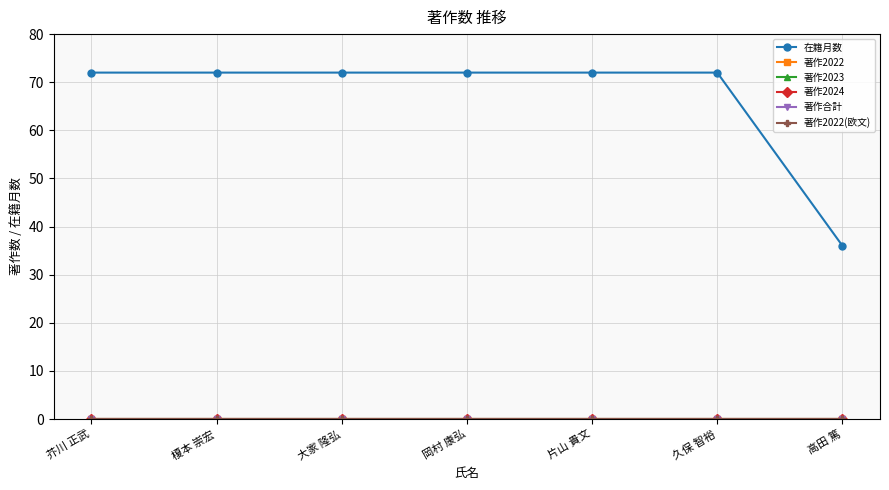

Is it true that 在籍月数 equals 98 at 久保 智裕?

False